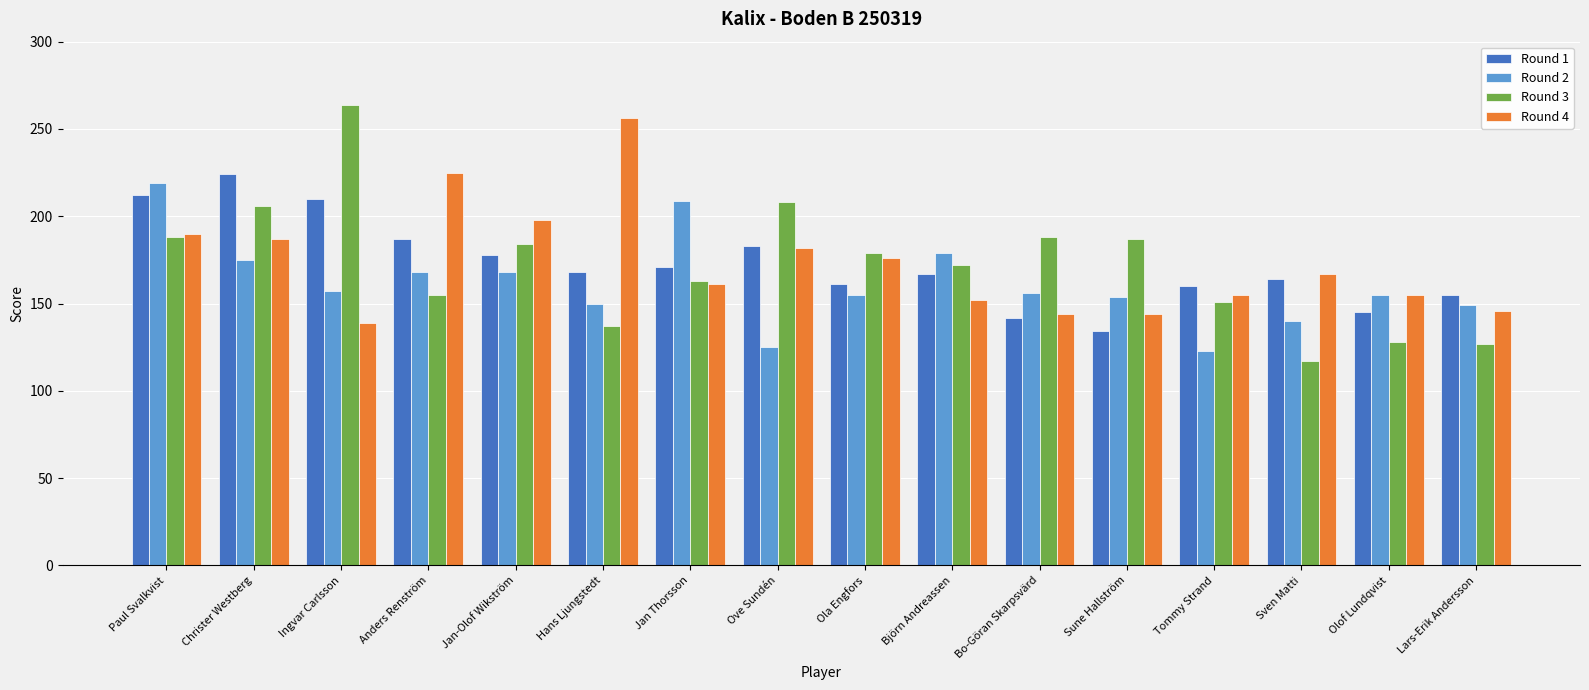

Is it true that Round 2 equals 123 at Tommy Strand?

True